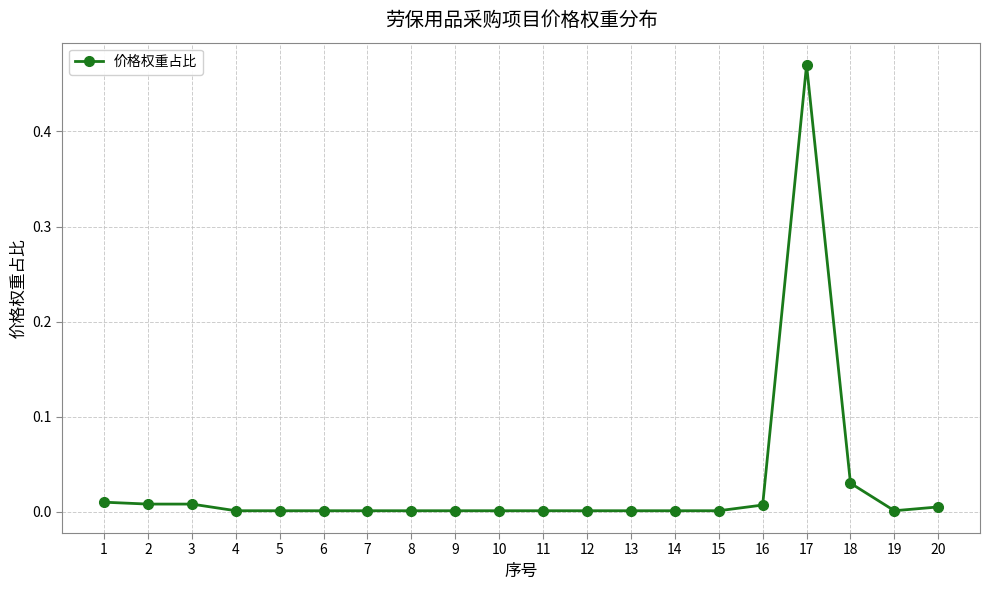

True or false: there are more than 0 points higher than both neighbors.

True